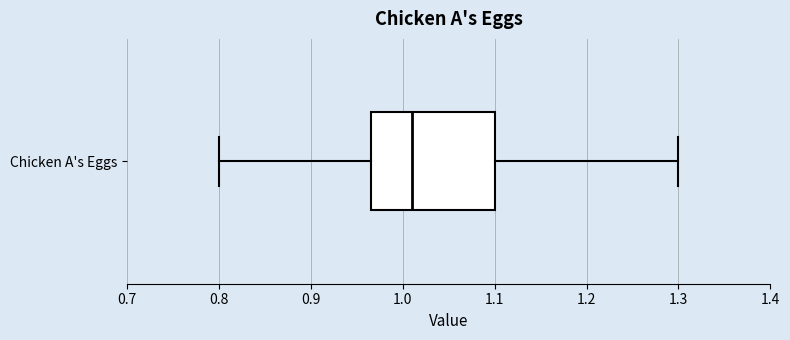

Where does the left whisker of the box for Chicken A's Eggs end on the x-axis? The values are not printed on the chart, so give them approximately, as read against the axis.

0.80